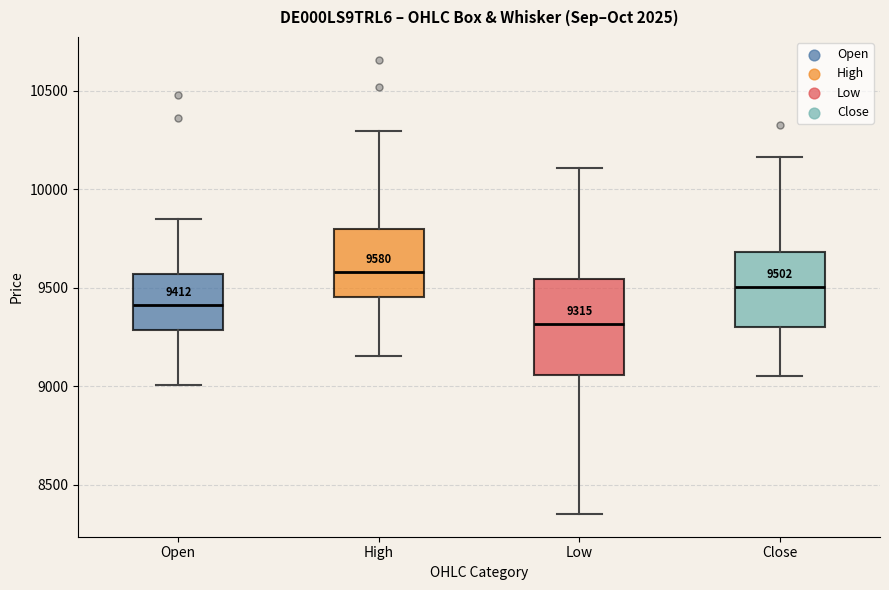

Which box's median line is the lowest?

Low